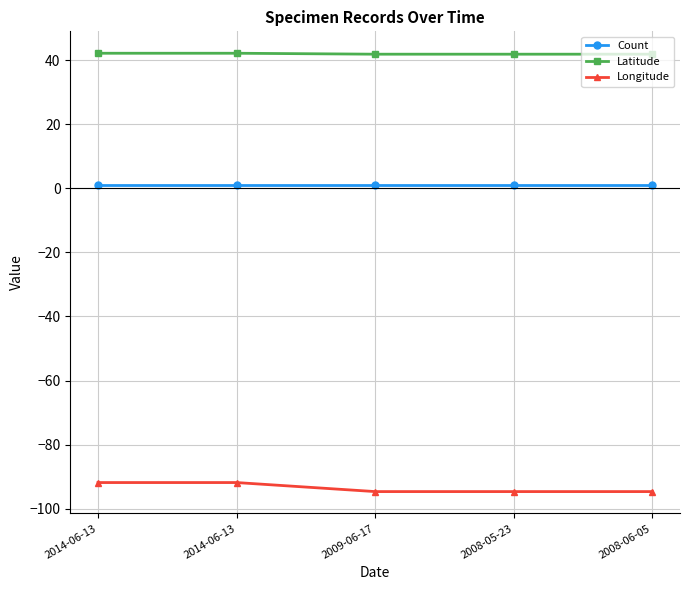

Which label corresponds to the largest value in the chart?

2014-06-13